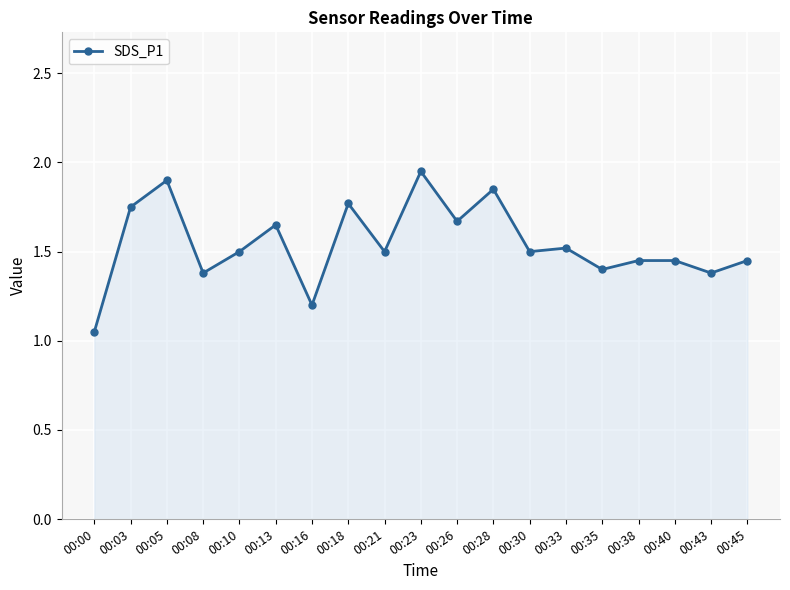

The value at 00:40 is 2.0. True or false?

False